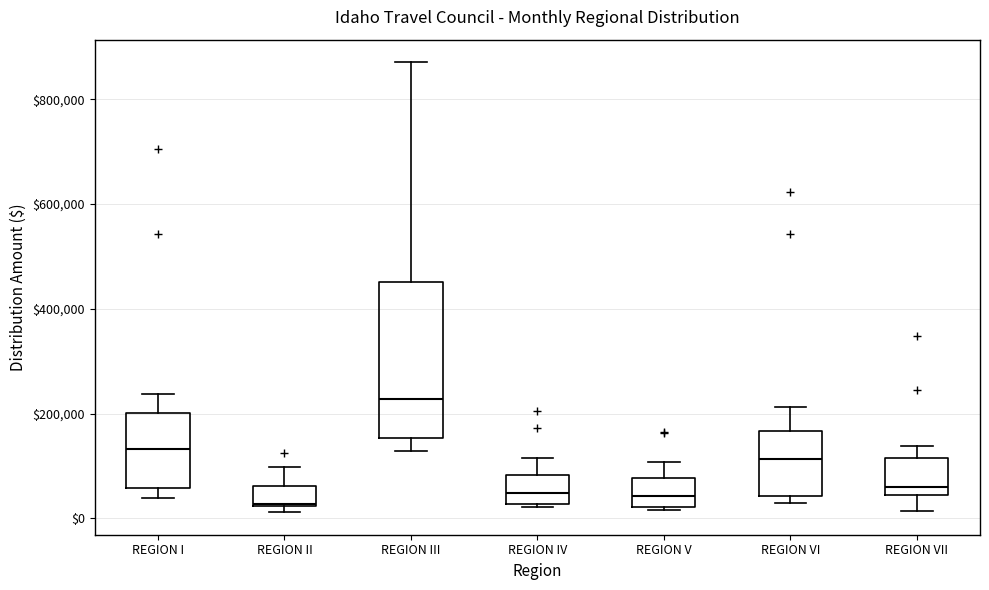

Which box is the tallest, from its lower edge to its upper edge?

REGION III